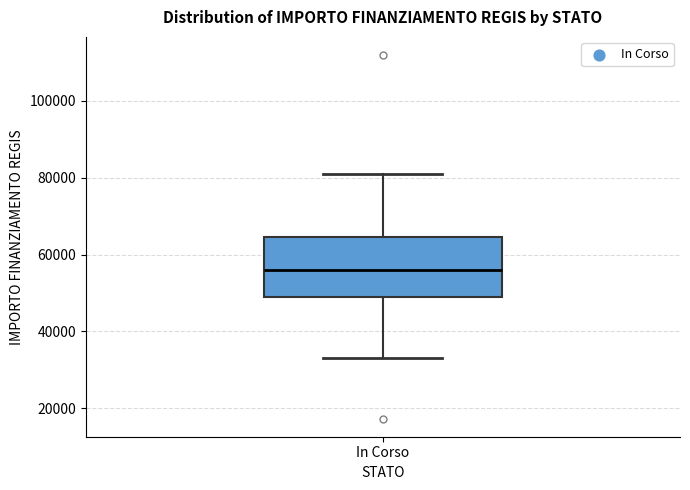

Where is the lower edge of the box for In Corso on the y-axis? The values are not printed on the chart, so give them approximately, as read against the axis.

50000